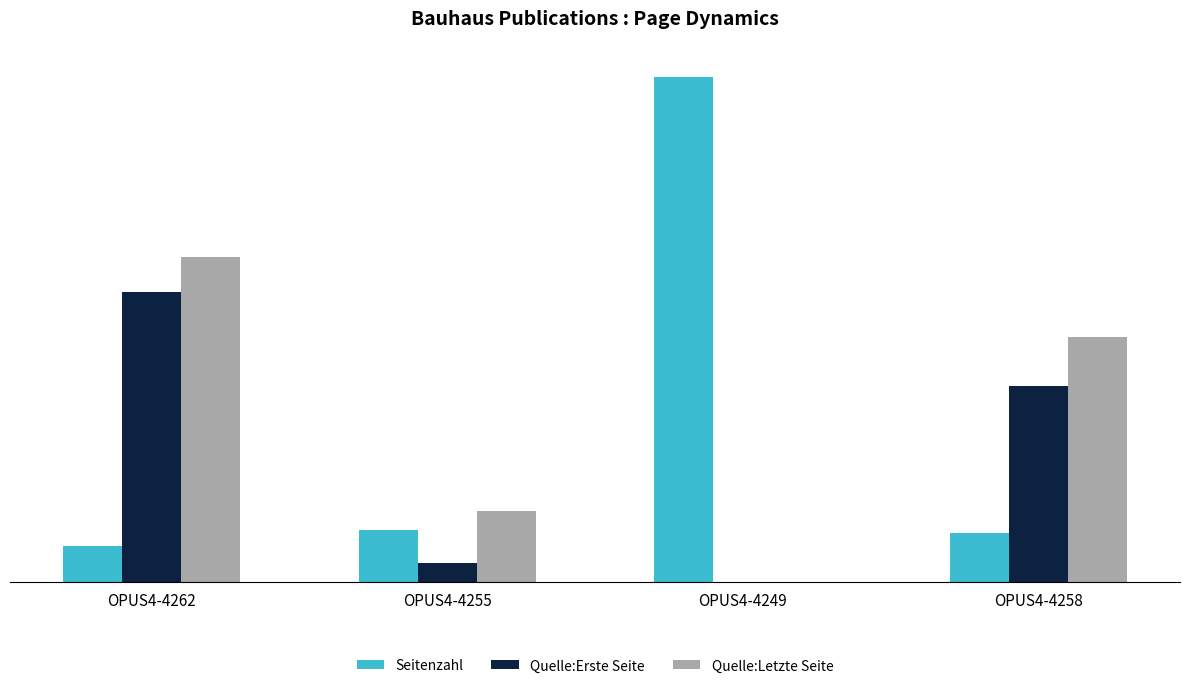

What is the difference between the second highest and second lowest values in the Seitenzahl series?

1